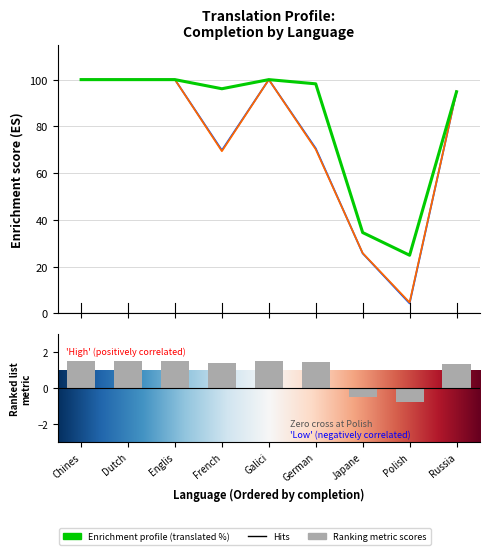

What is the value of the translated_chars_percent bar at the 5th from the left?

100.0